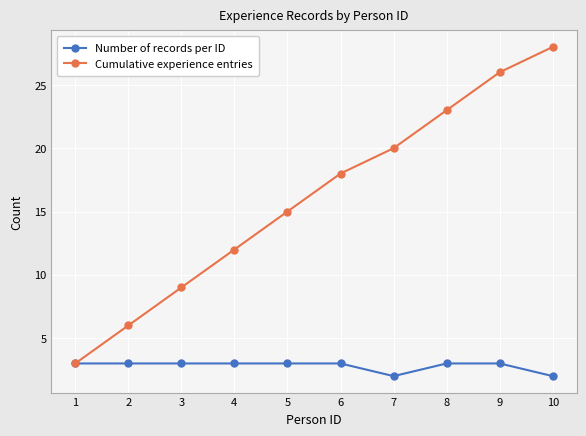

Which category has the highest value across all series?

10